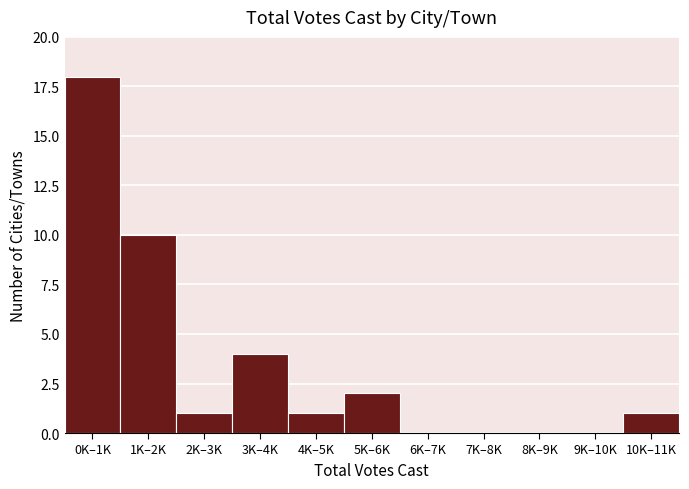

Reading left to right, list all the values displayed in this chart.

0K–1K=18	1K–2K=10	2K–3K=1	3K–4K=4	4K–5K=1	5K–6K=2	6K–7K=0	7K–8K=0	8K–9K=0	9K–10K=0	10K–11K=1